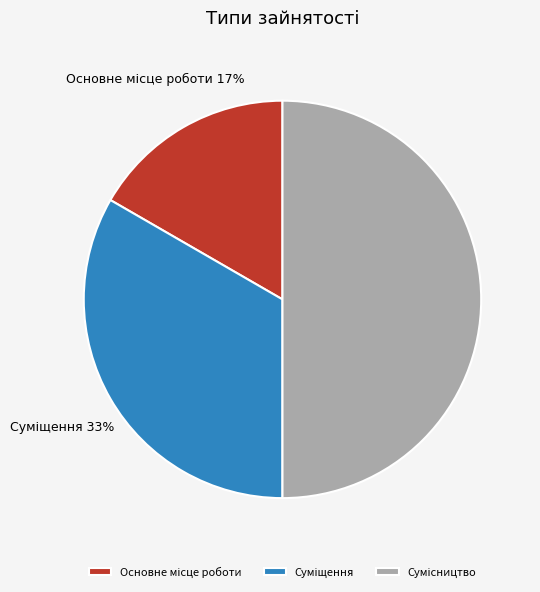

To the nearest percent, what is the difference between the largest and smallest slice percentages?

33%